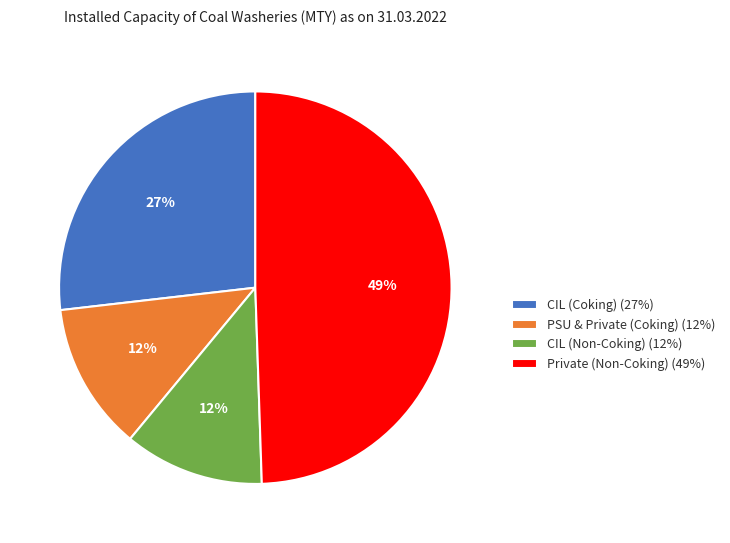

What is the largest slice in the pie chart?

Private (Non-Coking)